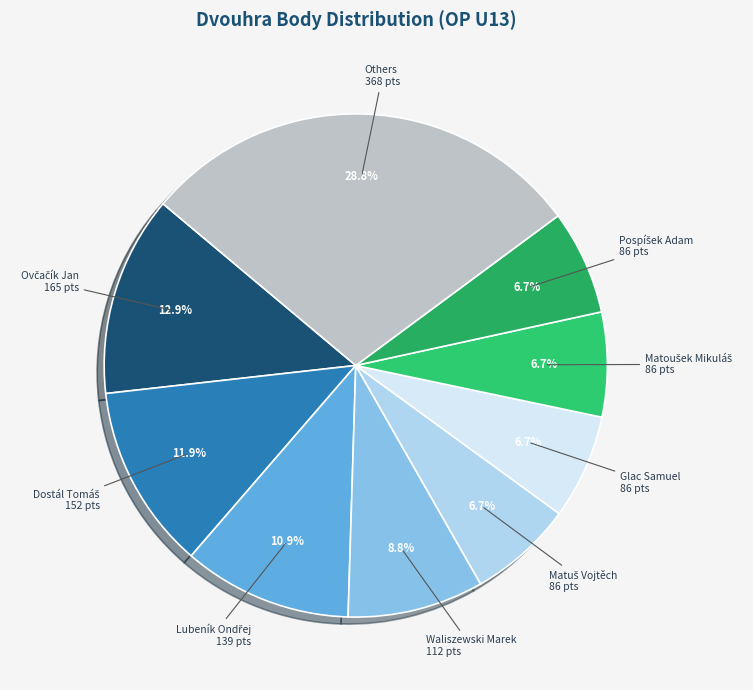

How much of the chart is everything except Waliszewski Marek?

91.3%